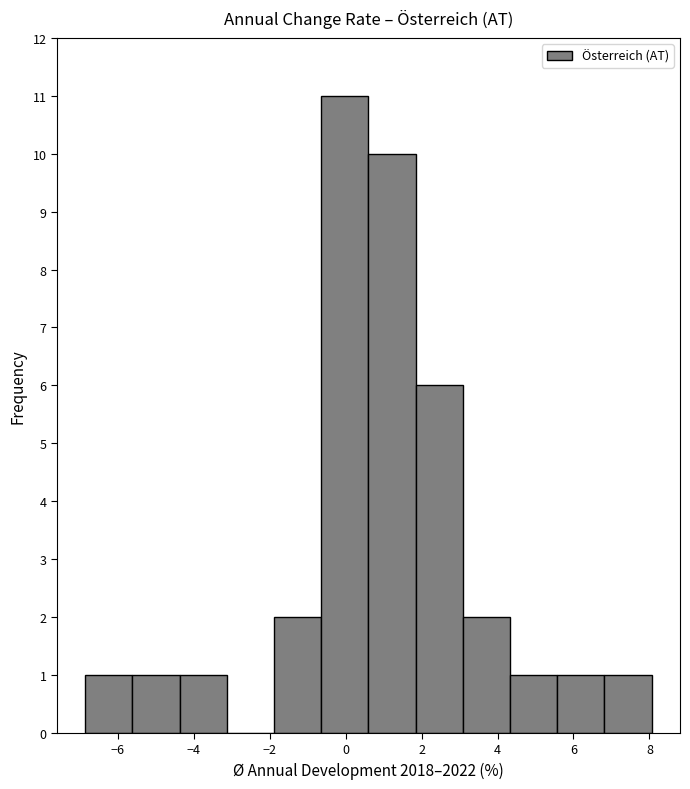

Reading left to right, transcribe this chart: for each bar, give the range it covers on the x-axis and its height. Neither the bar edges nor the heights are printed on the chart, so give them approximately, as read against the axes.

-6.8 to -5.6: 1
-5.6 to -4.4: 1
-4.4 to -3.2: 1
-3.2 to -1.8: 0
-1.8 to -0.6: 2
-0.6 to 0.6: 11
0.6 to 1.8: 10
1.8 to 3.0: 6
3.0 to 4.4: 2
4.4 to 5.6: 1
5.6 to 6.8: 1
6.8 to 8.0: 1